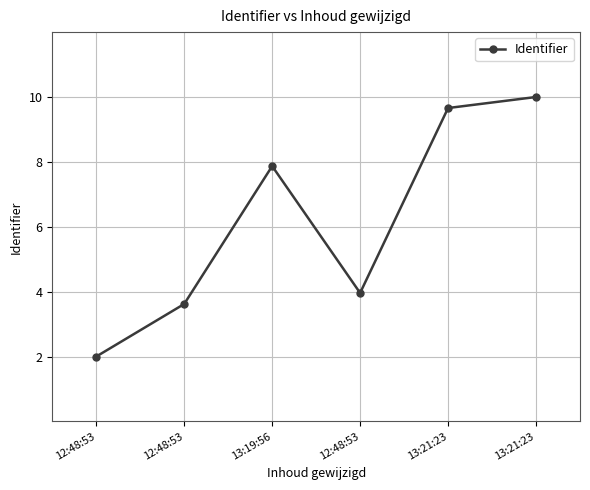

Rank the categories by value from highest to lowest.

13:21:23, 13:21:23, 13:19:56, 12:48:53, 12:48:53, 12:48:53